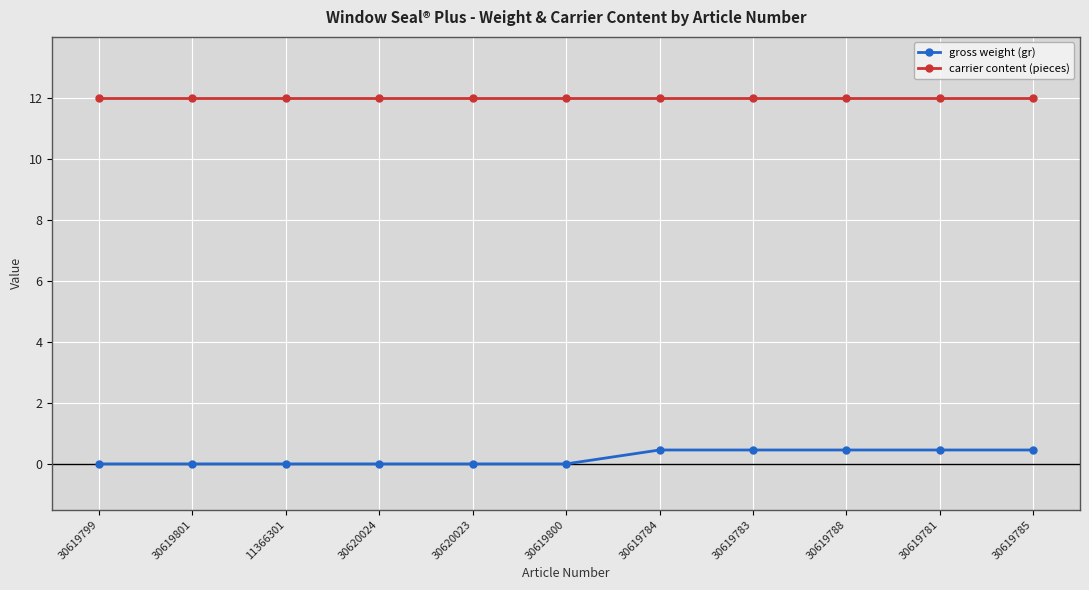

Rank the series at 30620024 from highest to lowest value.

carrier content (pieces), gross weight (gr)